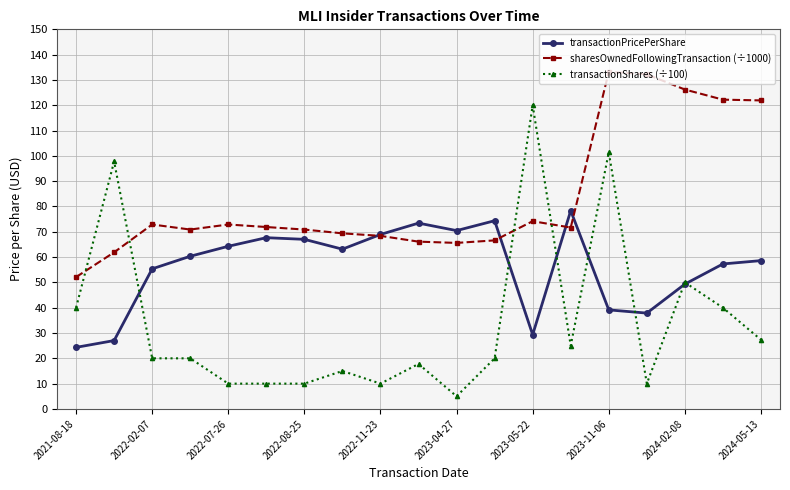

What is the value of the sharesOwnedFollowingTransaction (÷1000) point at the 3rd from the left?

72.9